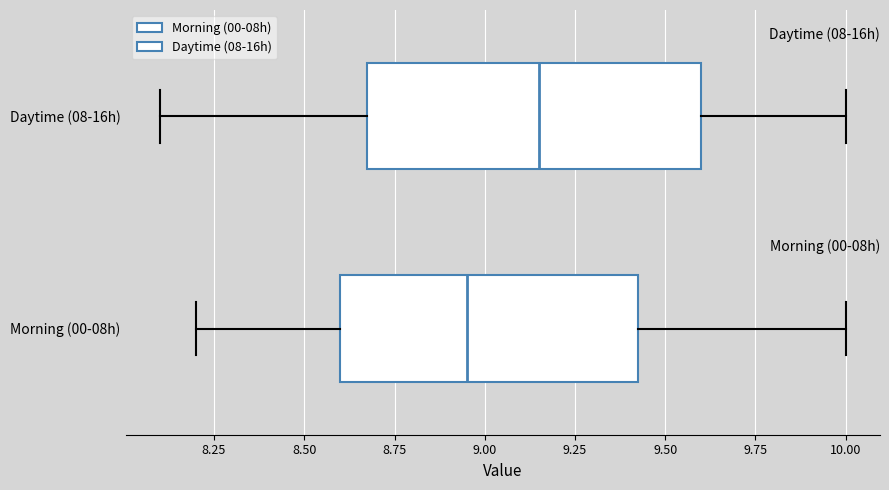

Which box's median line is the furthest to the right?

Daytime (08-16h)